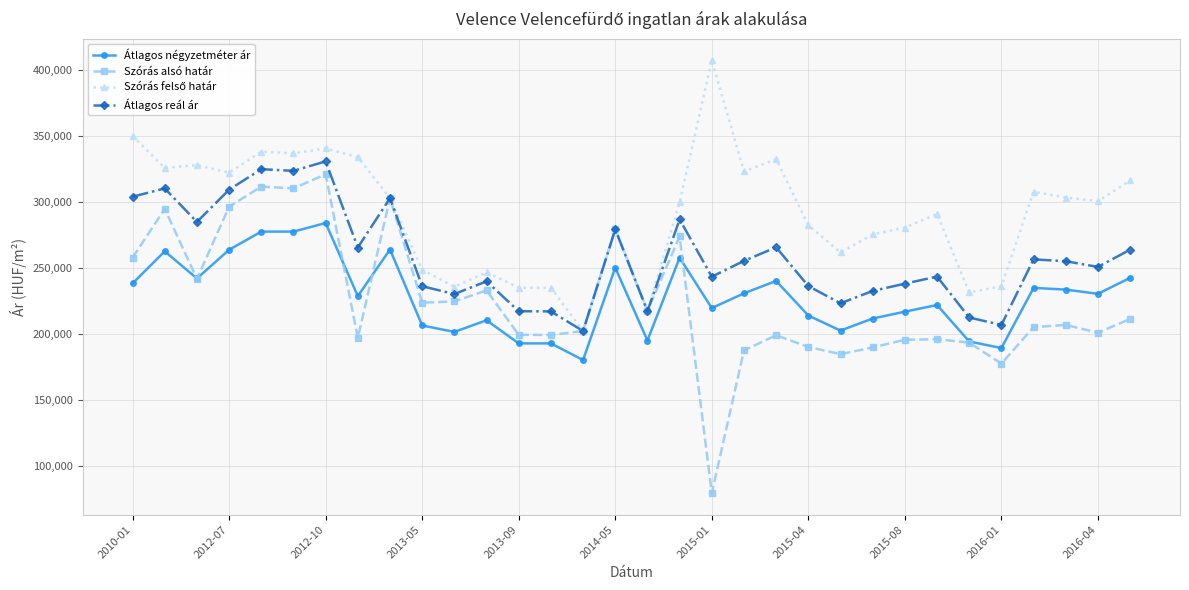

Which series has the widest spread of values?

Szórás alsó határ